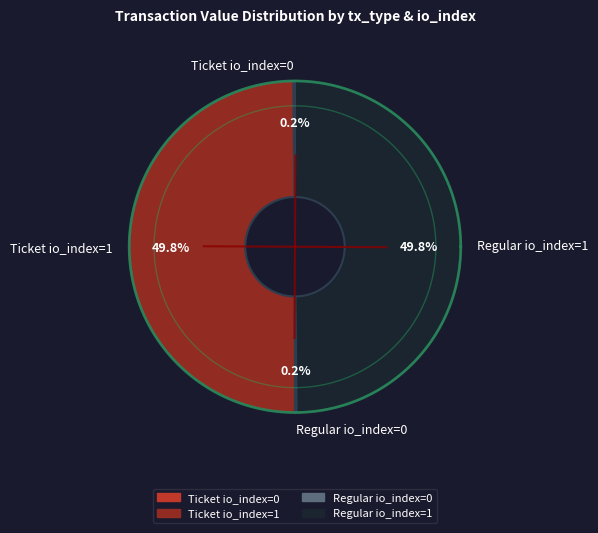

To the nearest percent, what is the difference between the Regular io_index=1 and Regular io_index=0 slice percentages?

50%